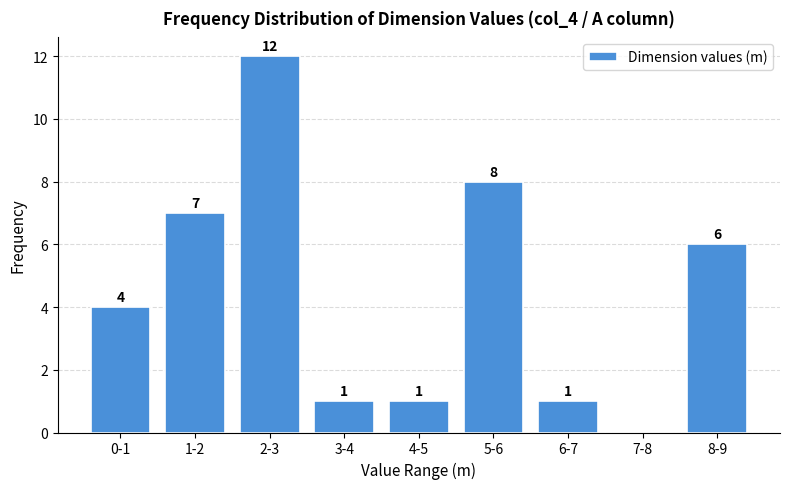

Reading right to left, list all the values displayed in this chart.

8-9=6	7-8=0	6-7=1	5-6=8	4-5=1	3-4=1	2-3=12	1-2=7	0-1=4